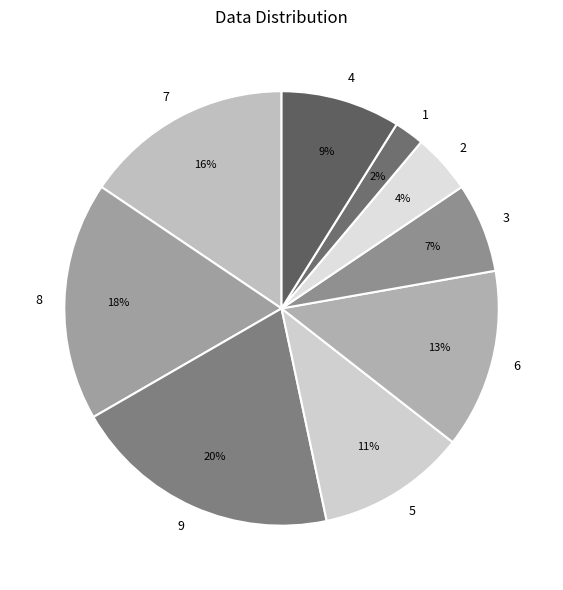

To the nearest percent, what percentage of the pie is 7?

16%